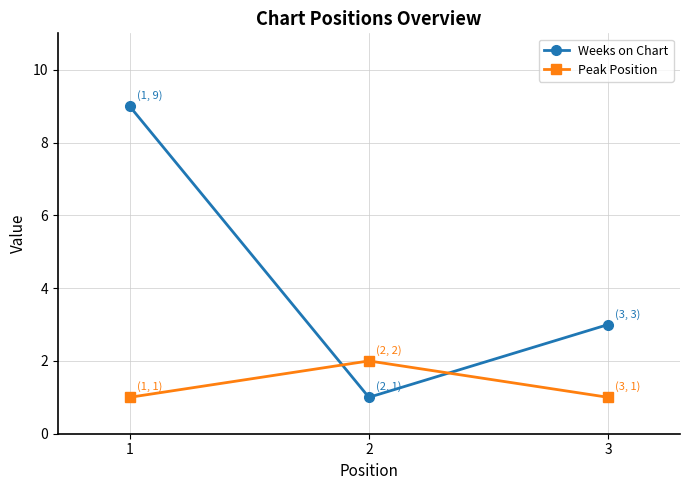

Reading left to right, list all the values displayed in this chart.

Weeks on Chart: 1=9	2=1	3=3
Peak Position: 1=1	2=2	3=1